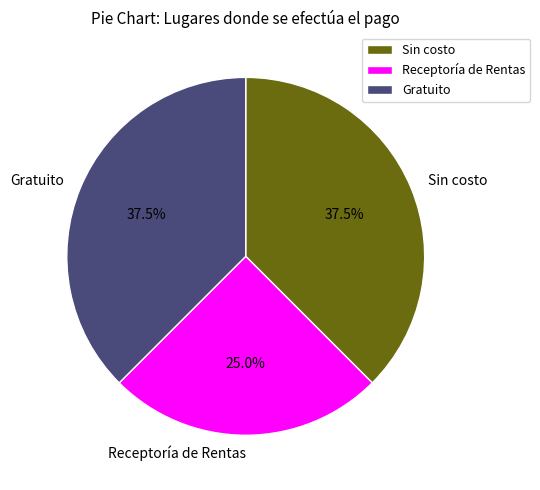

Approximately how many times larger is the value at Gratuito compared to Sin costo?

1.0